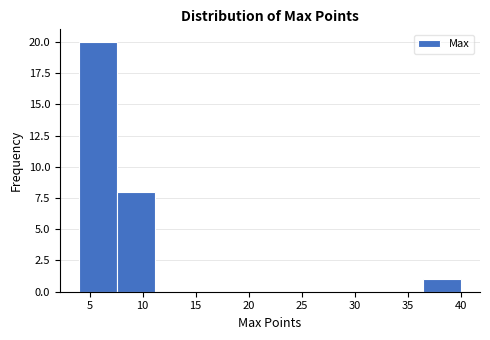

Reading left to right, transcribe this chart: for each bar, give the range it covers on the x-axis and its height. Neither the bar edges nor the heights are printed on the chart, so give them approximately, as read against the axes.

4.0 to 7.6: 20
7.6 to 11.2: 8
11.2 to 14.8: 0
14.8 to 18.4: 0
18.4 to 22.0: 0
22.0 to 25.6: 0
25.6 to 29.2: 0
29.2 to 32.8: 0
32.8 to 36.4: 0
36.4 to 40.0: 1